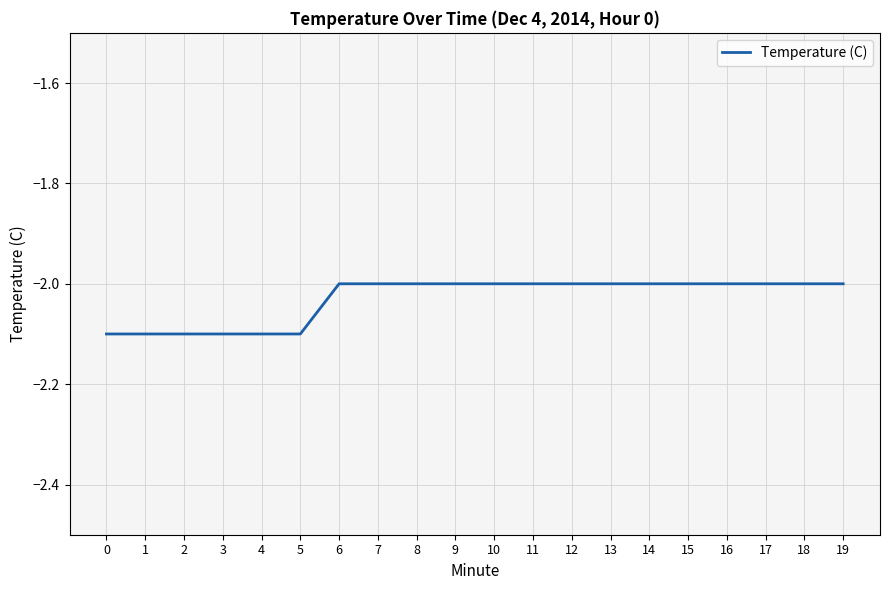

True or false: the data shows -3.2 at 1.

False